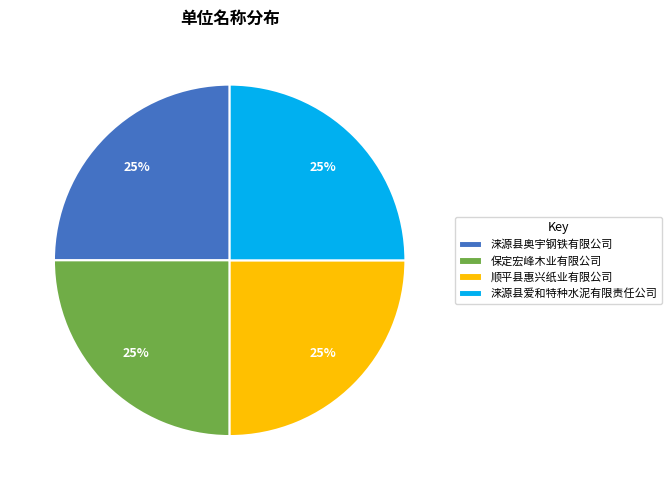

To the nearest percent, what percentage of the pie is 涞源县爱和特种水泥有限责任公司?

25%